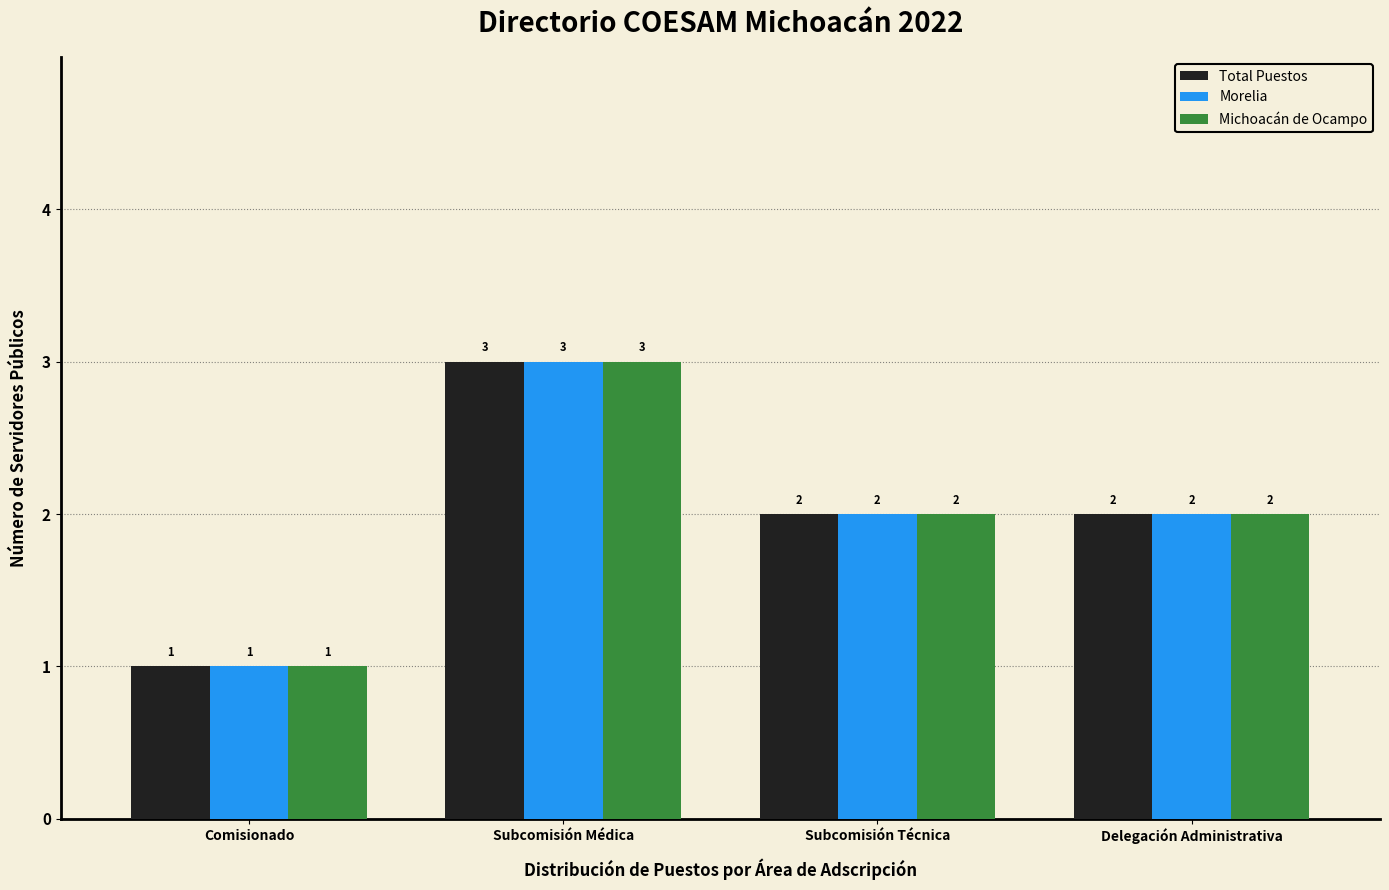

How many values in the Morelia series are below 2?

1